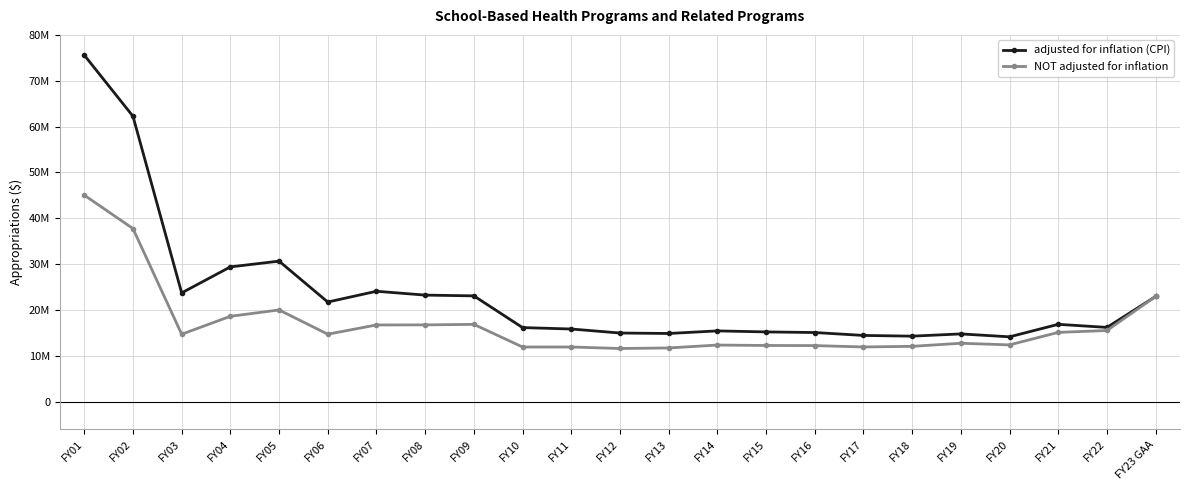

Does the chart have visible grid lines?

Yes